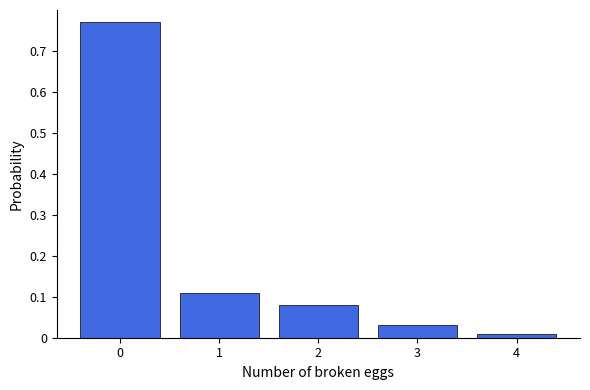

At which category does the chart reach its minimum across all series?

4